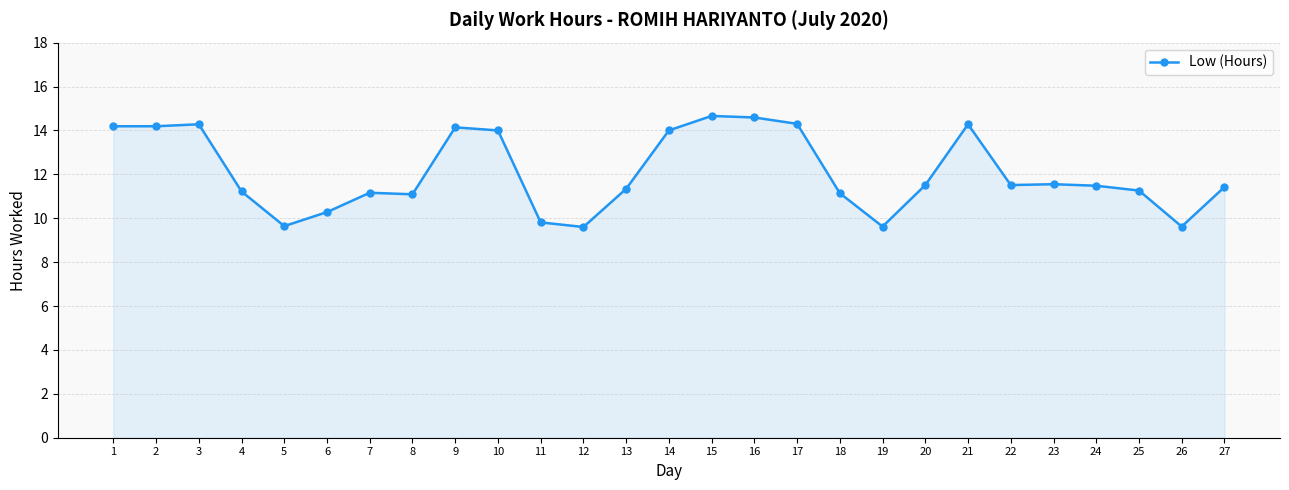

True or false: the data has more than 0 interior local peaks.

True